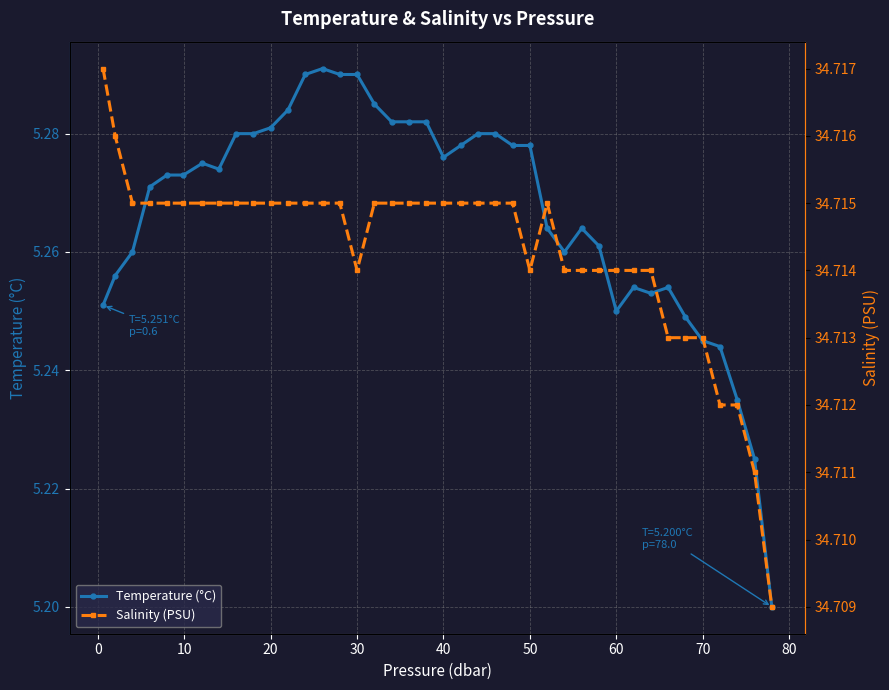

How many lines are shown in the chart?

2